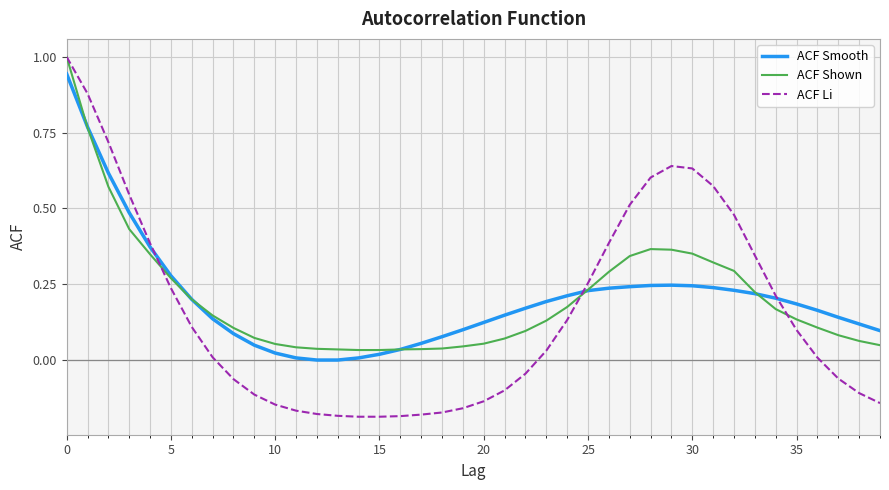

What is the greatest value displayed?

1.0